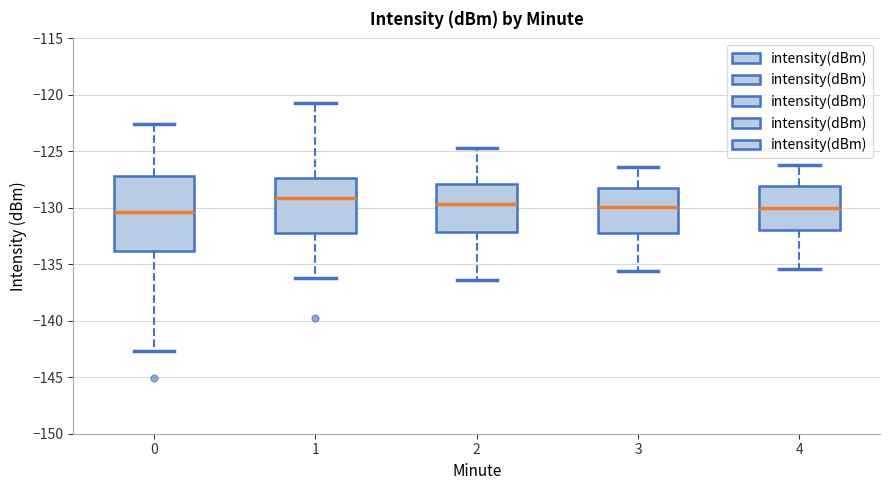

Reading left to right, transcribe this box plot: for each box, give where its median line is, the range the box spans, and where its two whiskers end, as read against the y-axis. The values are not printed on the chart, so give them approximately, as read against the axis.

0: median -130.5, box -134.0 to -127.0, whiskers -142.5 to -122.5
1: median -129.0, box -132.0 to -127.5, whiskers -136.0 to -120.5
2: median -129.5, box -132.0 to -128.0, whiskers -136.5 to -124.5
3: median -130.0, box -132.0 to -128.0, whiskers -135.5 to -126.5
4: median -130.0, box -132.0 to -128.0, whiskers -135.5 to -126.0